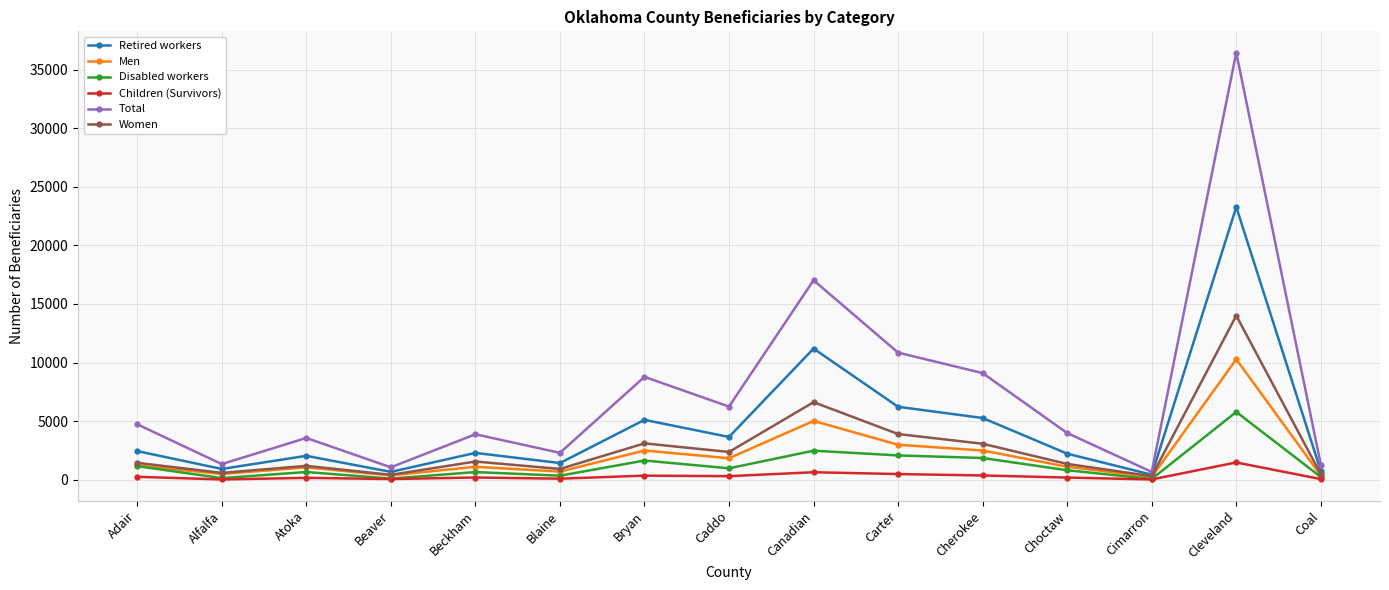

What is the sum of the Total values at Caddo and Atoka?

9800